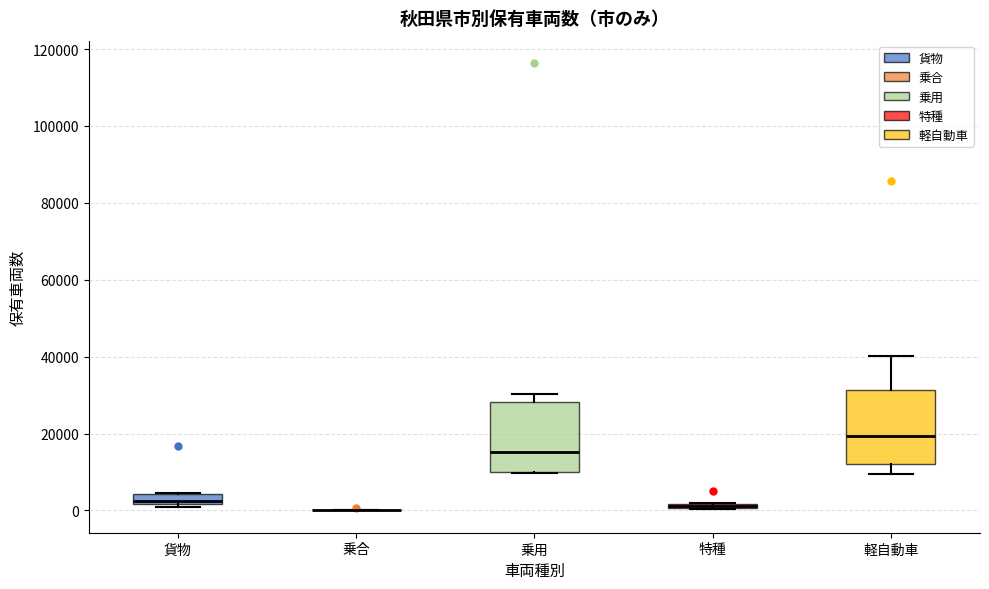

Where does the upper whisker of the box for 軽自動車 end on the y-axis? The values are not printed on the chart, so give them approximately, as read against the axis.

40000